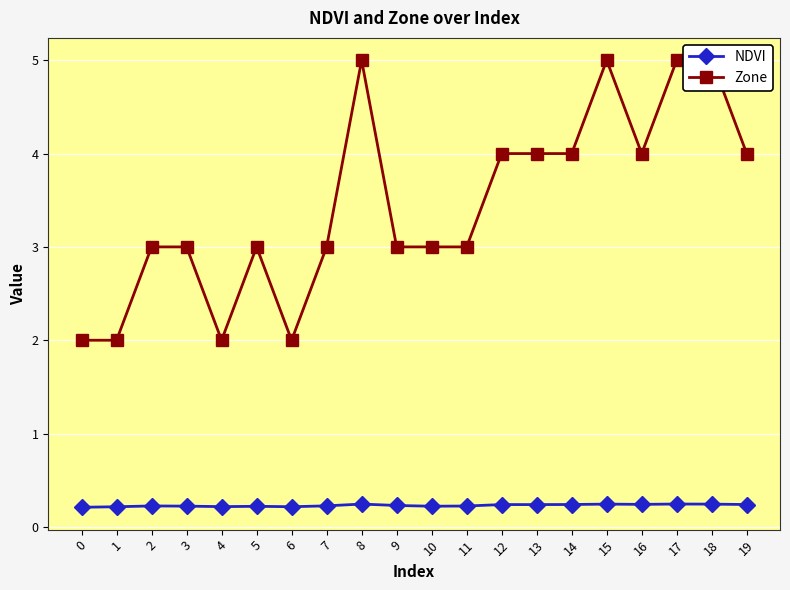

How many data points does each series have?

20